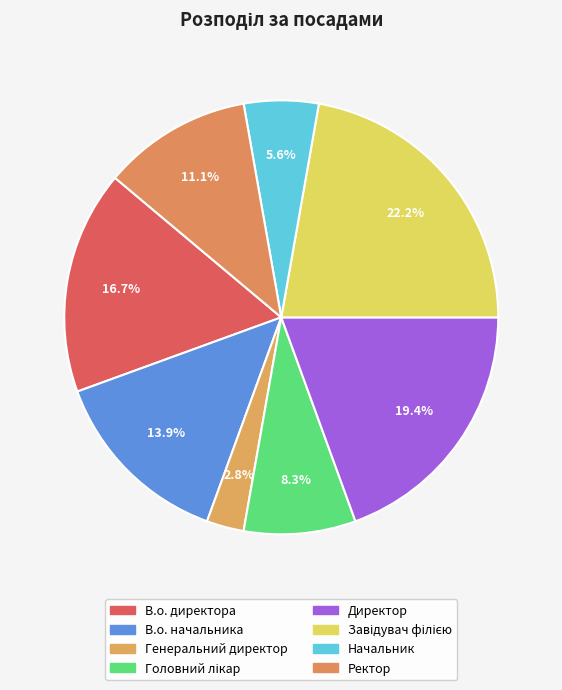

How many segments does this pie chart have?

8